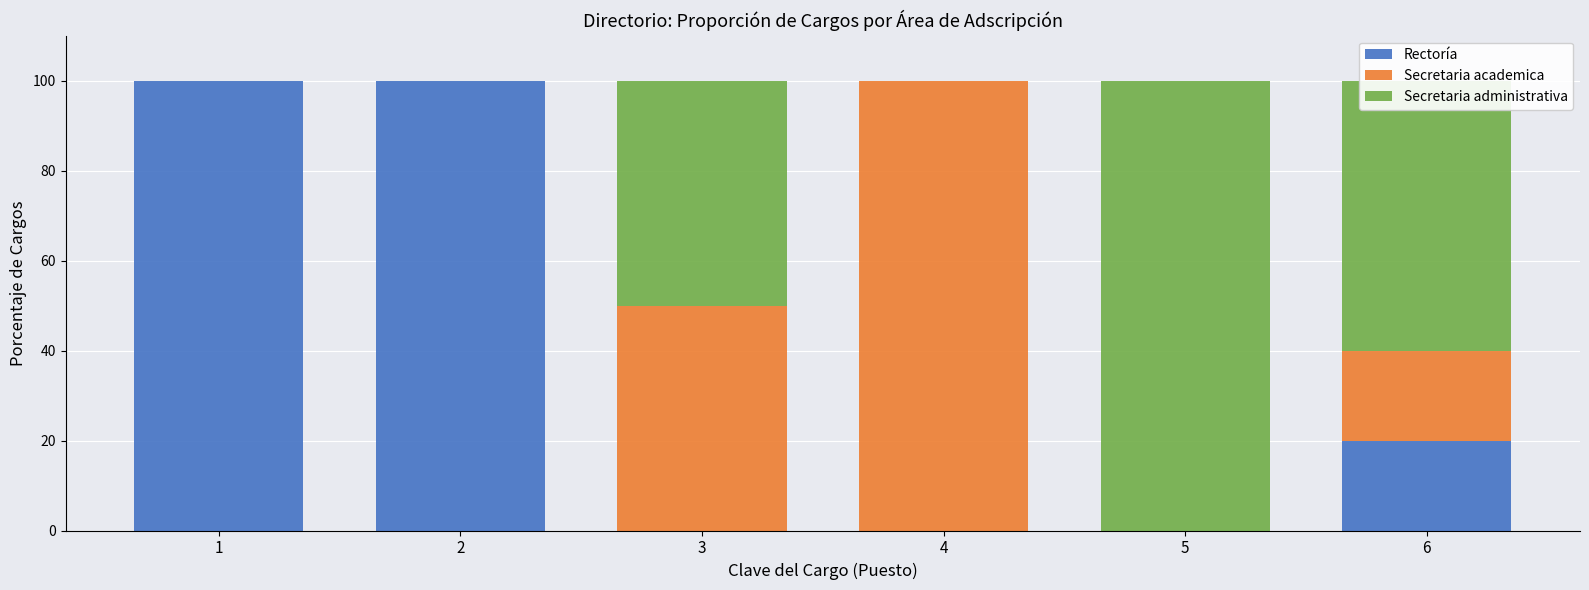

What is the total value across all series at 3?

100